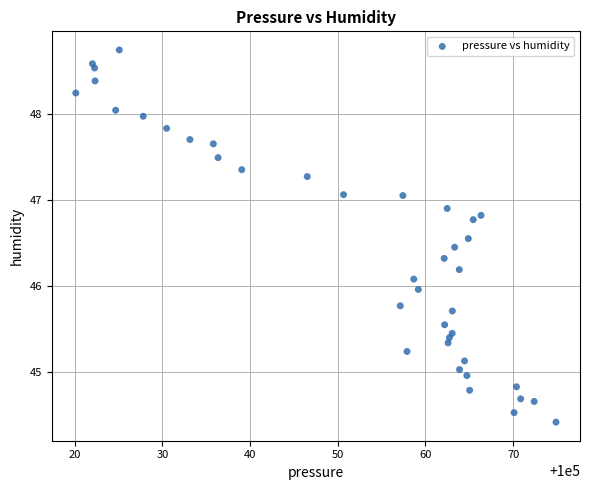

What is the range of Y values (max minus min)?

4.3